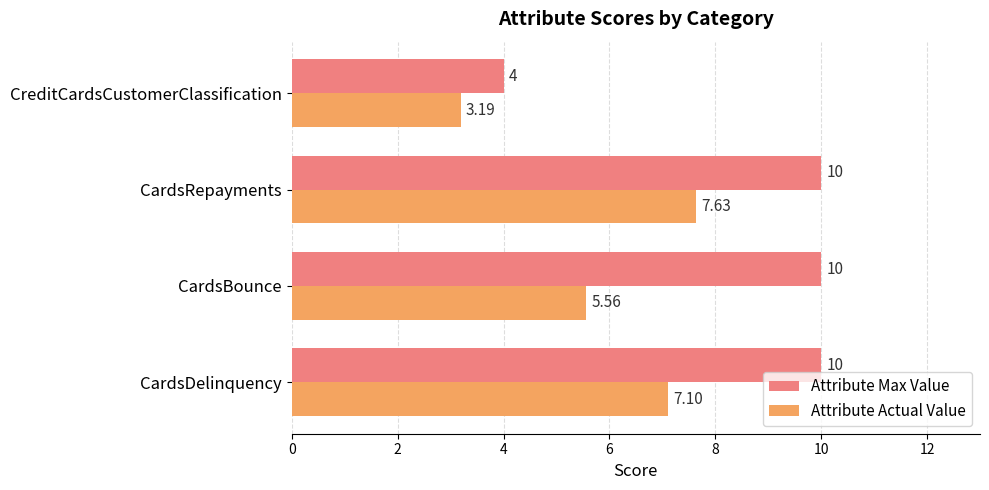

What is the sum of the Attribute Max Value values at CardsDelinquency and CardsBounce?

20.0